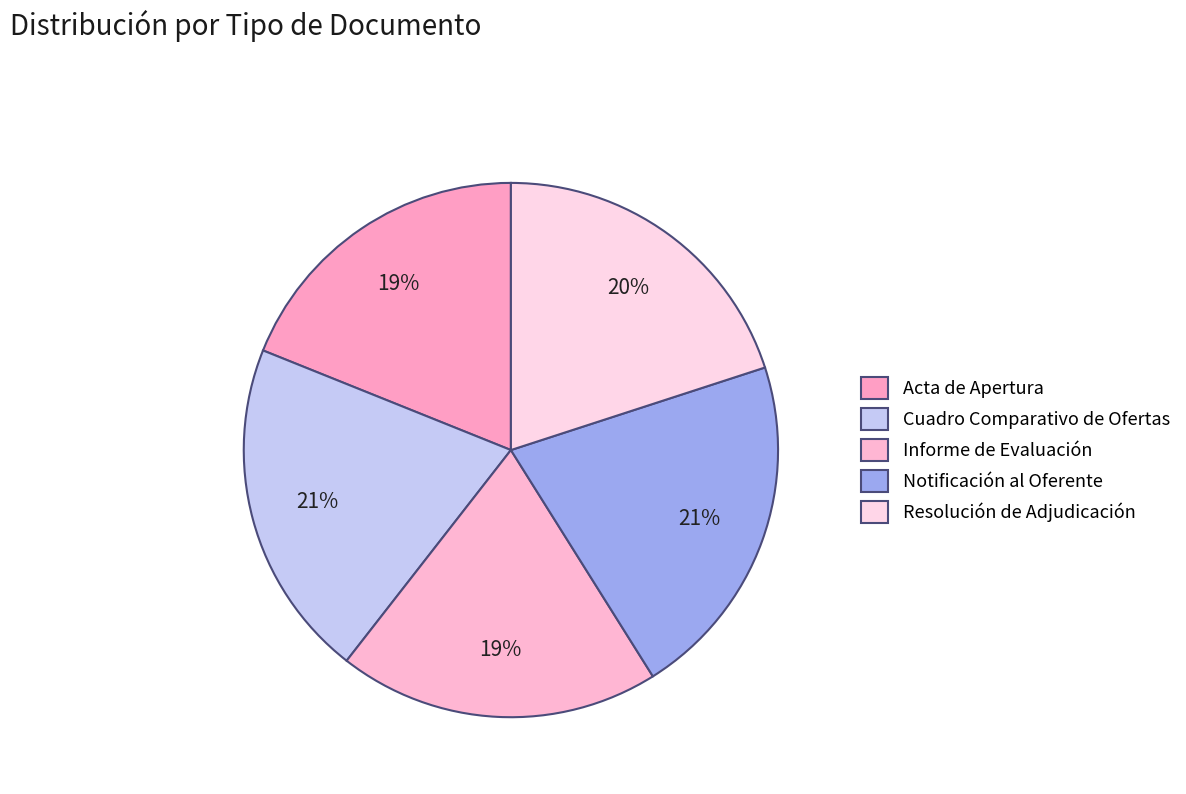

To the nearest percent, what is the combined percentage of Cuadro Comparativo de Ofertas and Resolución de Adjudicación?

41%